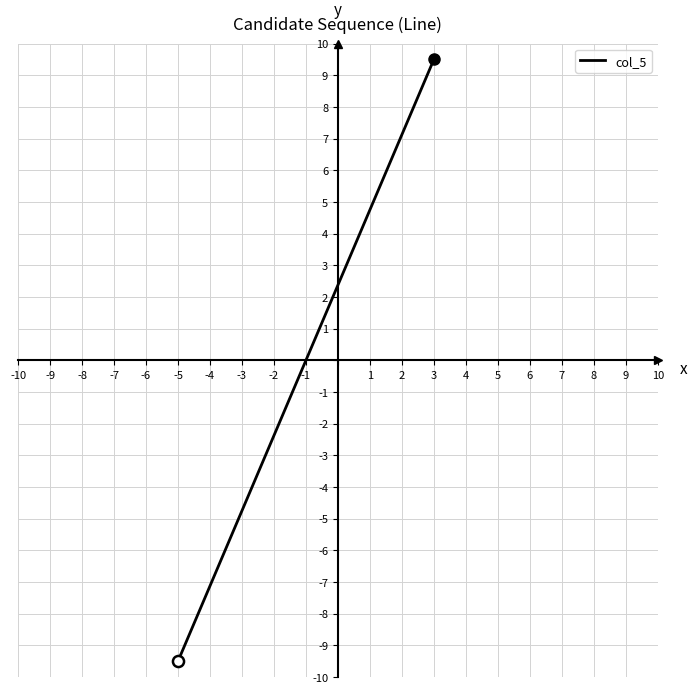

What is the smallest value displayed?

-9.5